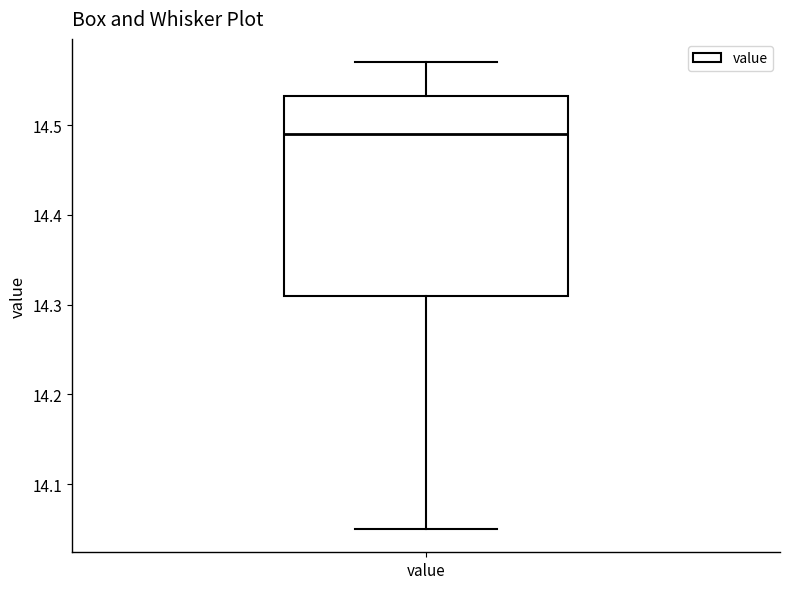

Transcribe this box plot: give where the median line is, the range the box spans, and where the two whiskers end, as read against the y-axis. The values are not printed on the chart, so give them approximately, as read against the axis.

median 14.49, box 14.31 to 14.53, whiskers 14.05 to 14.57